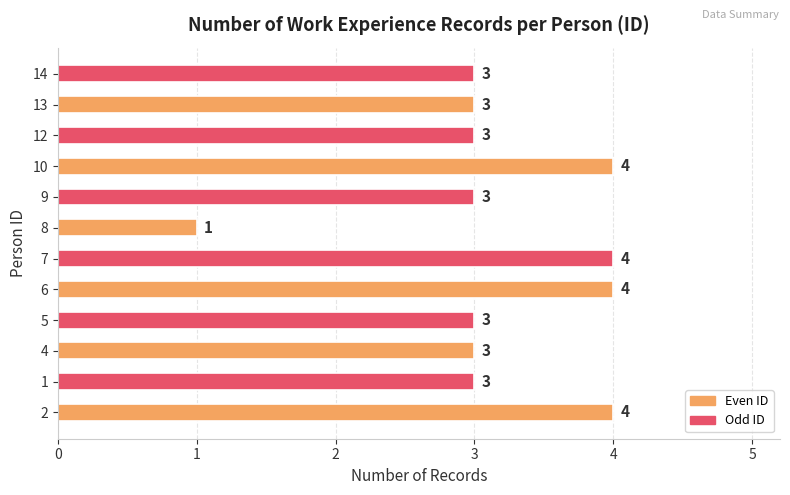

How many data points are less than 3?

1